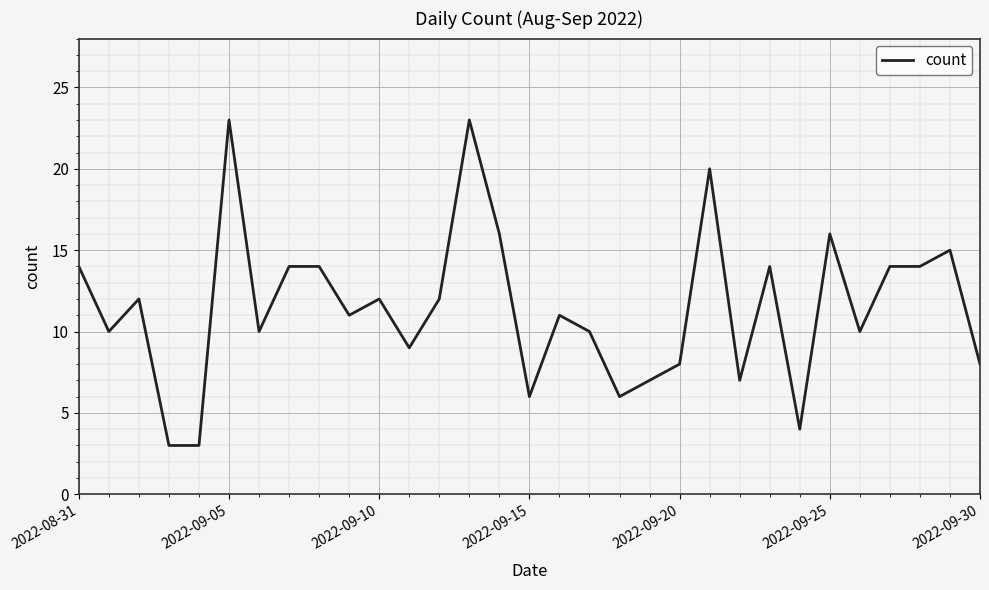

What is the maximum value shown in the chart?

23